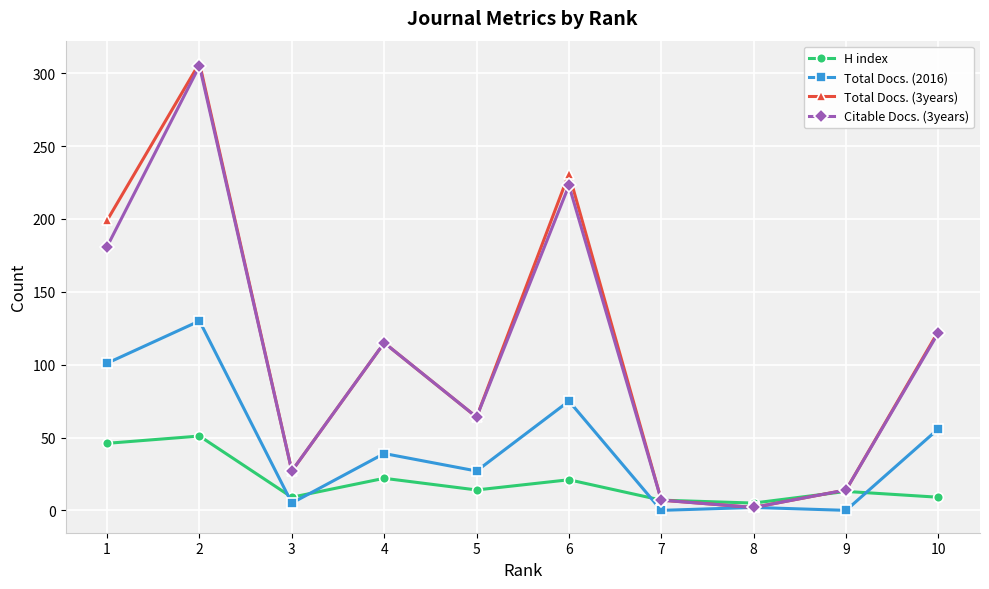

What is the total value across all series at 6?

550